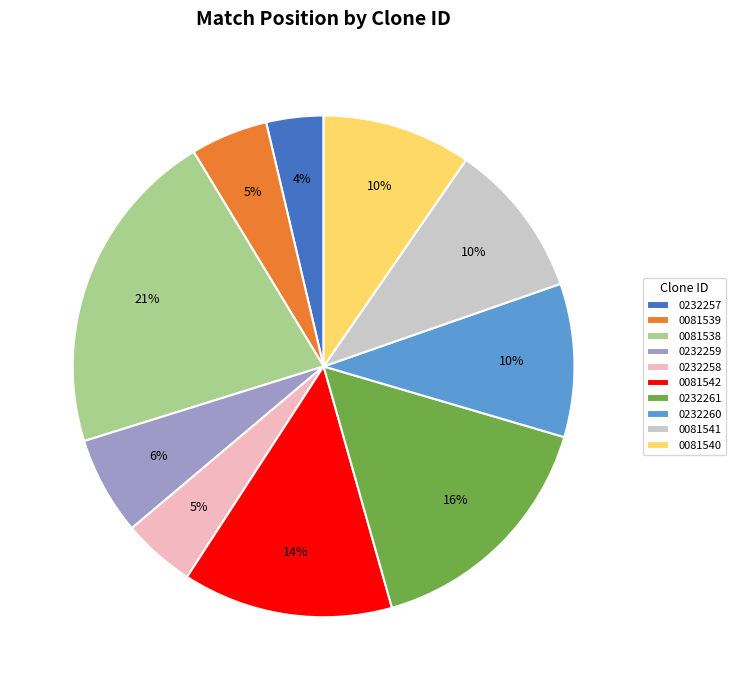

Is the sum of 0081538 and 0232259 greater than half?

No